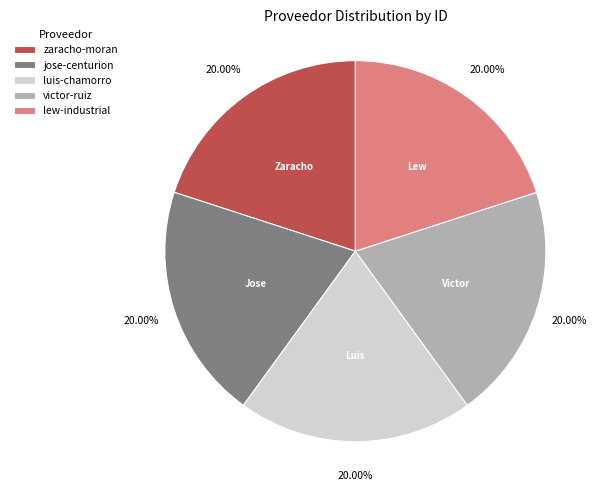

To the nearest percent, what is the average slice percentage?

20%